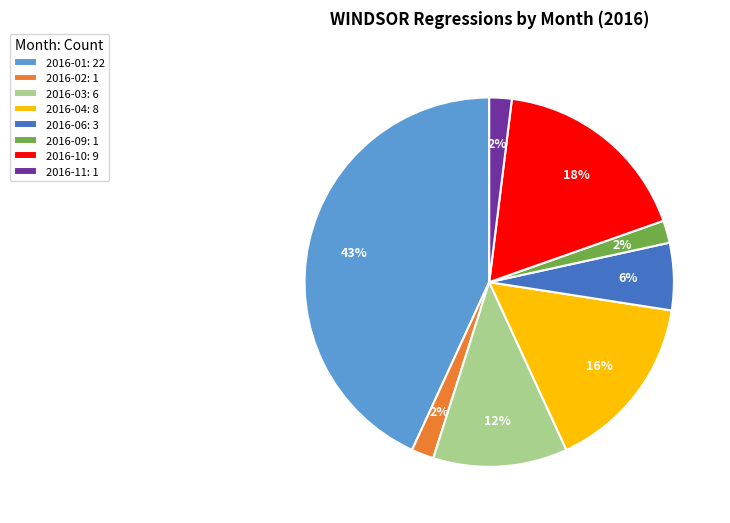

The 2016-10 slice represents 11% of the pie. True or false?

False